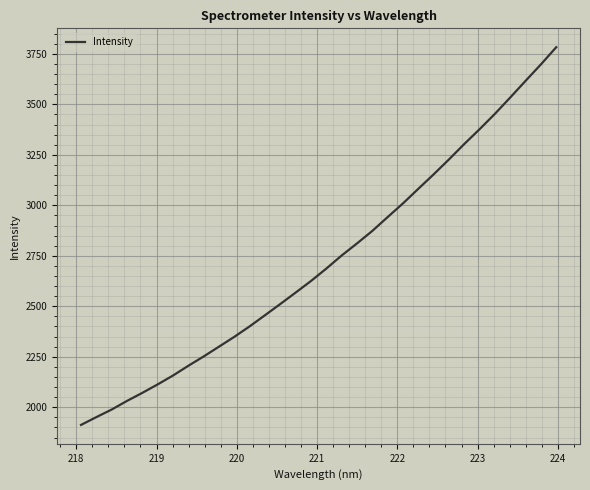

What is the smallest value displayed?

1912.4